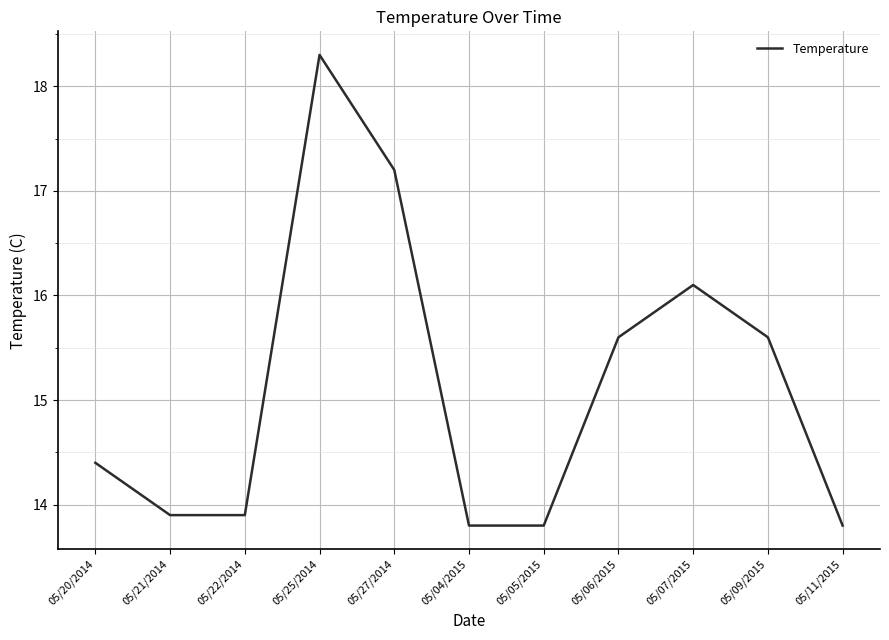

Reading left to right, extract all data points from this chart.

05/20/2014=14.4	05/21/2014=13.9	05/22/2014=13.9	05/25/2014=18.3	05/27/2014=17.2	05/04/2015=13.8	05/05/2015=13.8	05/06/2015=15.6	05/07/2015=16.1	05/09/2015=15.6	05/11/2015=13.8